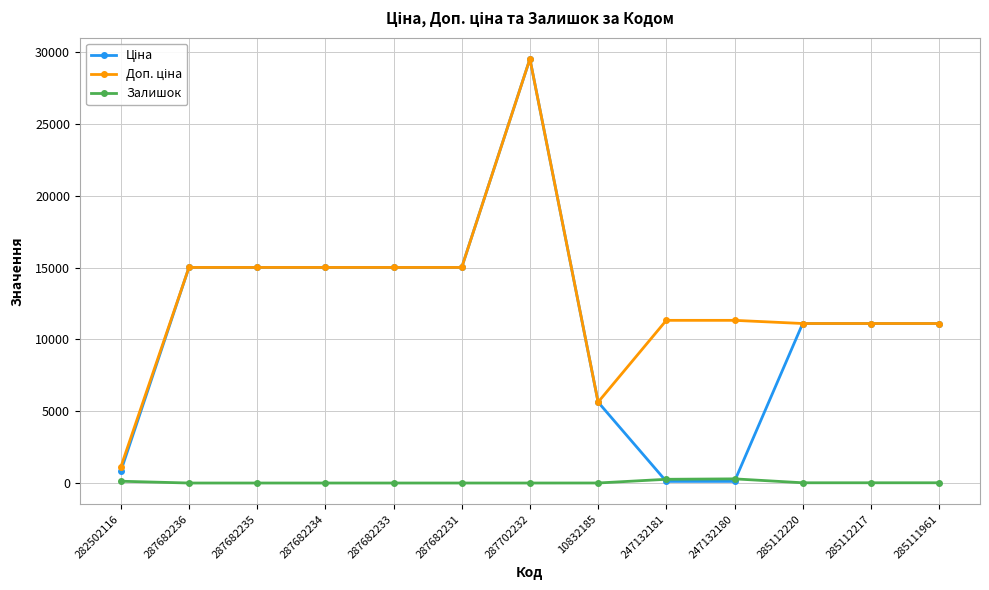

How many categories are shown in the chart?

13